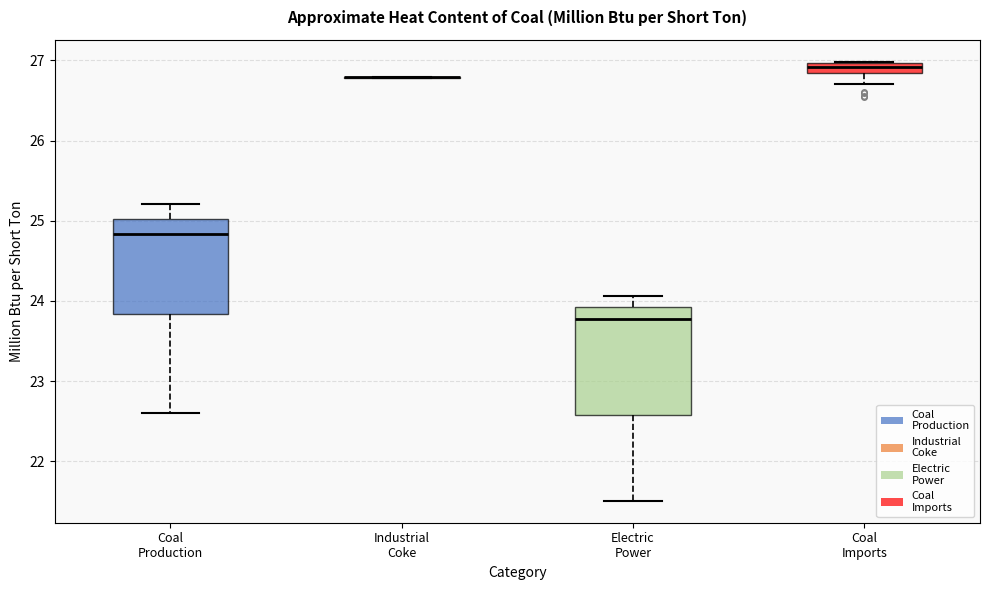

Comparing the boxes themselves (not the whiskers), which one is the tallest?

Electric Power